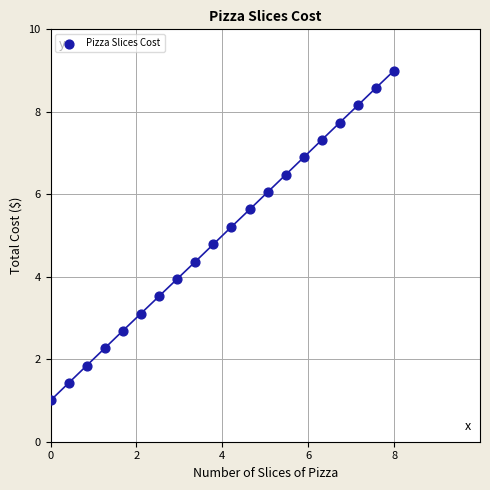

What is the range of X values (max minus min)?

8.0